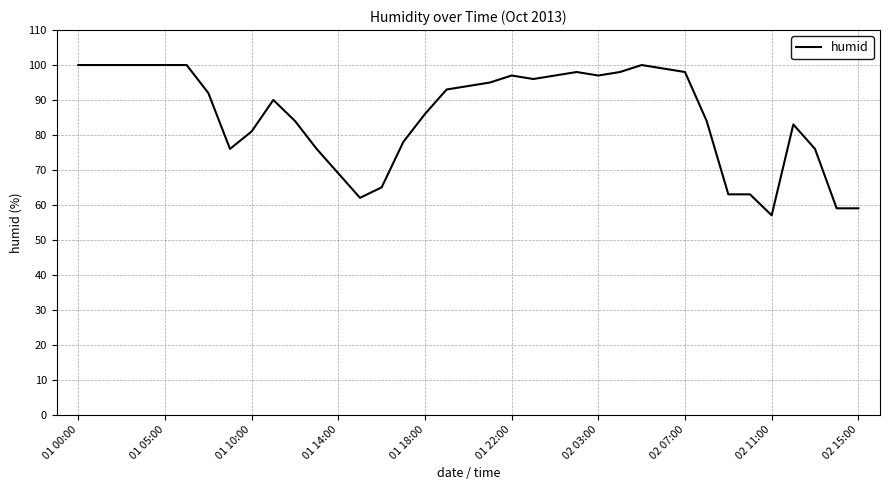

True or false: the data has more than 1 interior local peaks.

True